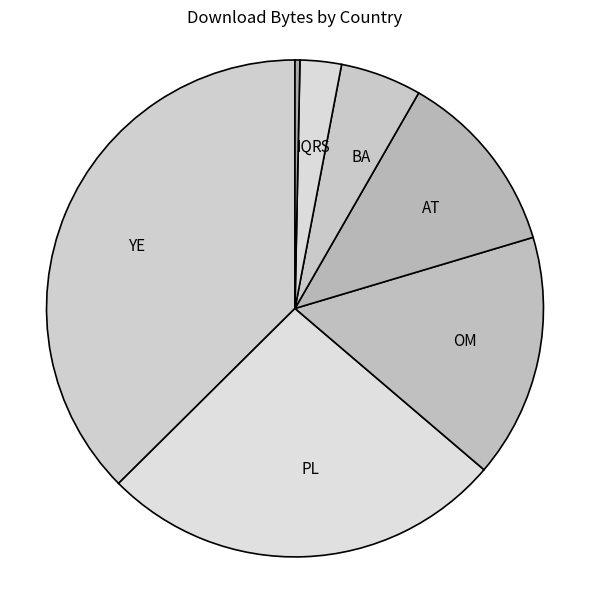

Do IQ and BA together represent more than half of the pie?

No